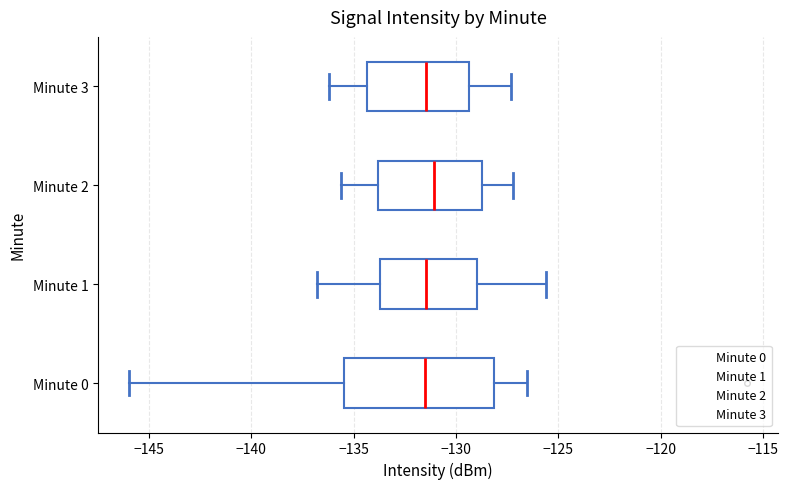

Reading bottom to top, read every box against the x-axis: the position of its median line, the range the box covers, and the ends of its whiskers. The values are not printed on the chart, so give them approximately, as read against the axis.

Minute 0: median -131.5, box -135.5 to -128.0, whiskers -146.0 to -126.5
Minute 1: median -131.5, box -133.5 to -129.0, whiskers -137.0 to -125.5
Minute 2: median -131.0, box -134.0 to -128.5, whiskers -135.5 to -127.0
Minute 3: median -131.5, box -134.5 to -129.5, whiskers -136.0 to -127.5